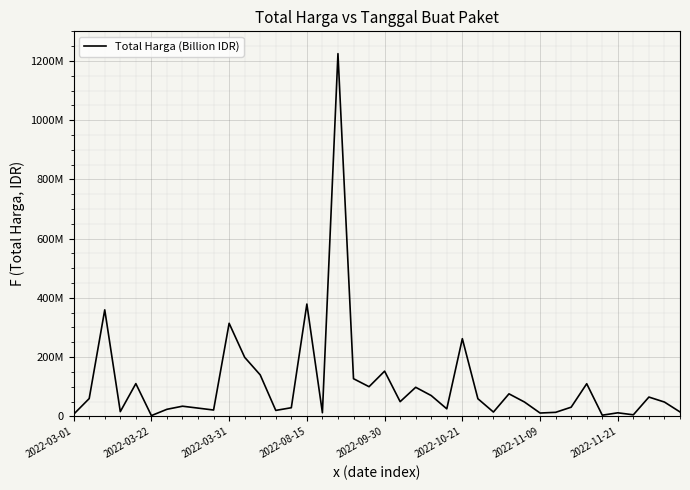

Is this an area chart (filled region under the line)?

No